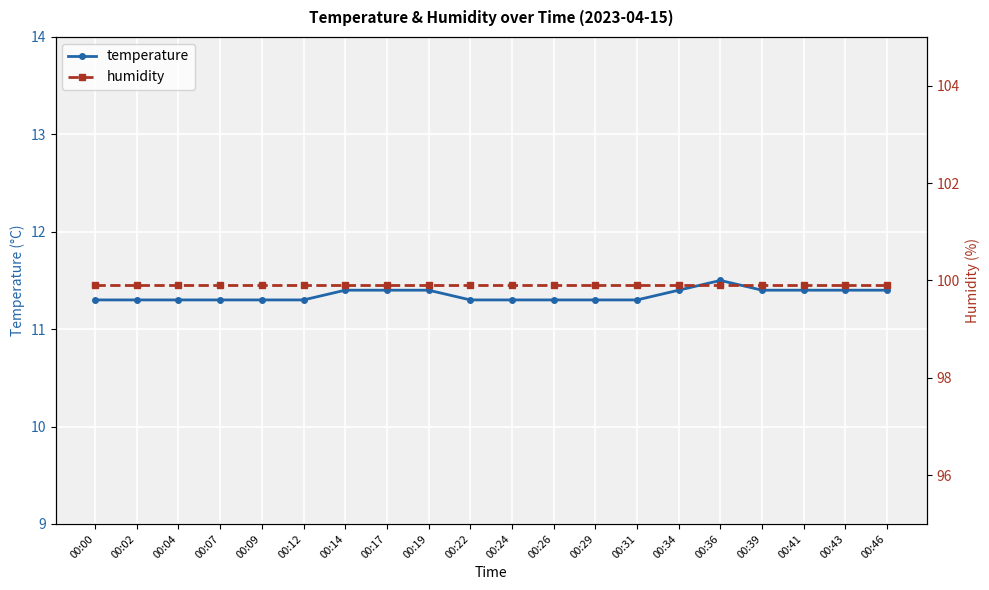

Rank the series at 00:04 from highest to lowest value.

humidity, temperature